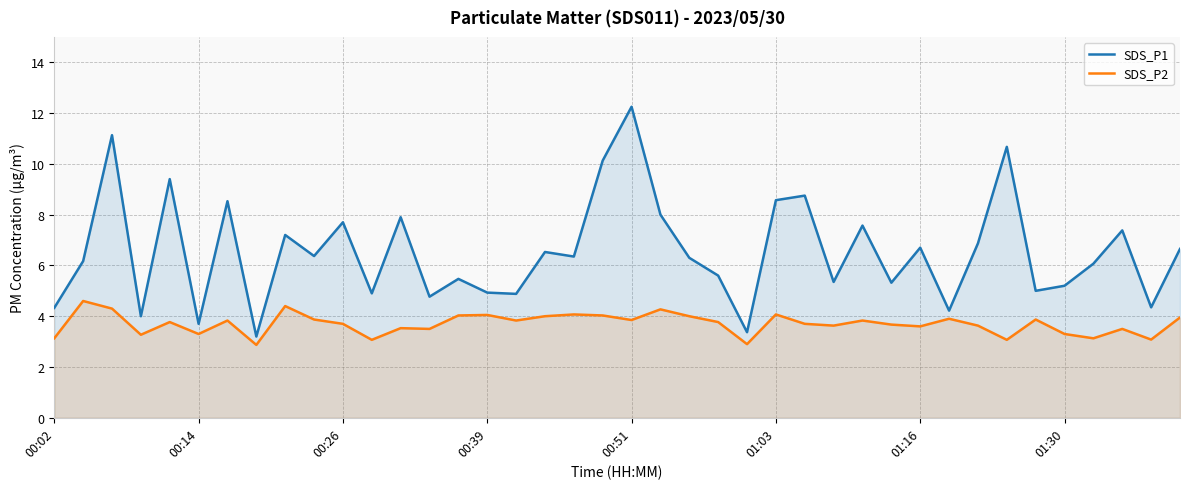

How many values in the SDS_P2 series exceed 3?

38